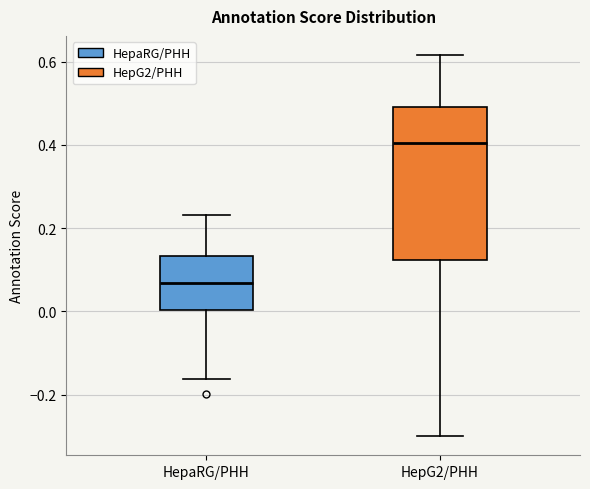

Where does the lower whisker of the box for HepaRG/PHH end on the y-axis? The values are not printed on the chart, so give them approximately, as read against the axis.

-0.16